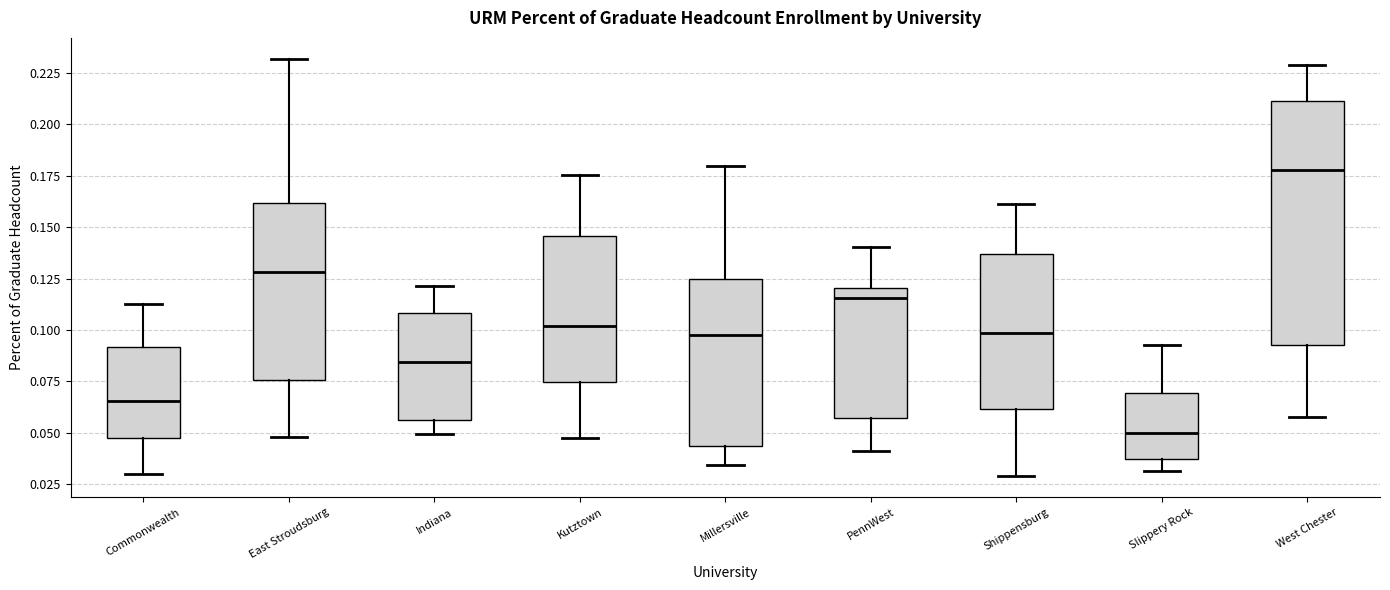

Which box has the highest median line?

West Chester